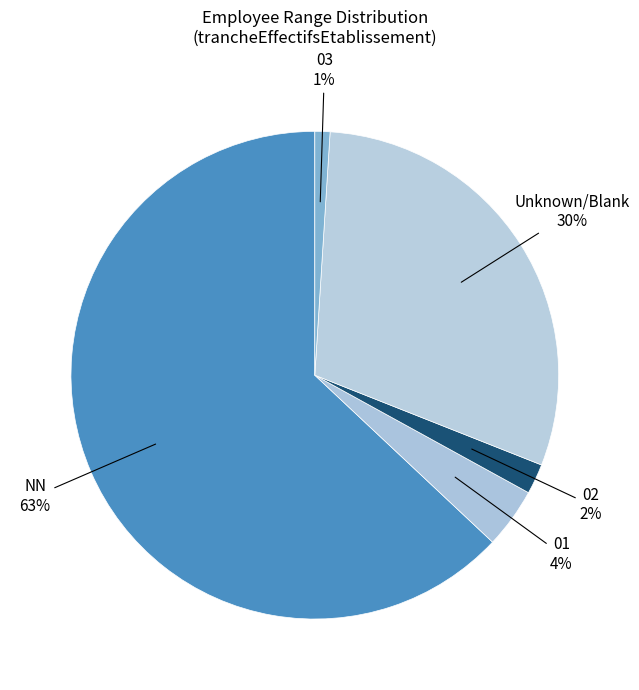

How many segments does this pie chart have?

5